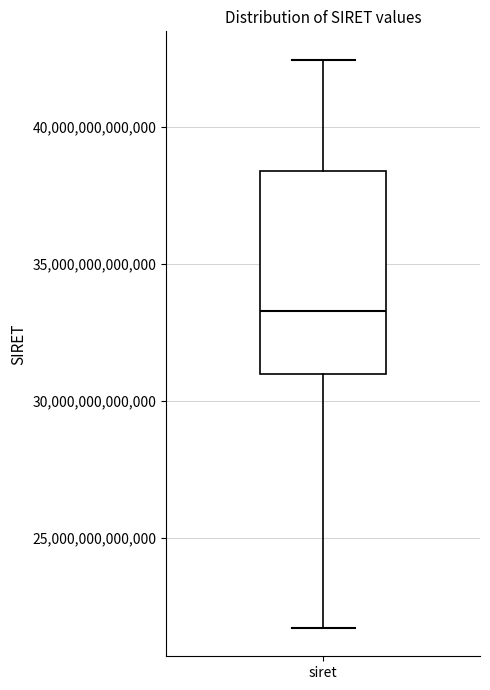

Where is the lower edge of the box for siret on the y-axis? The values are not printed on the chart, so give them approximately, as read against the axis.

31000000000000